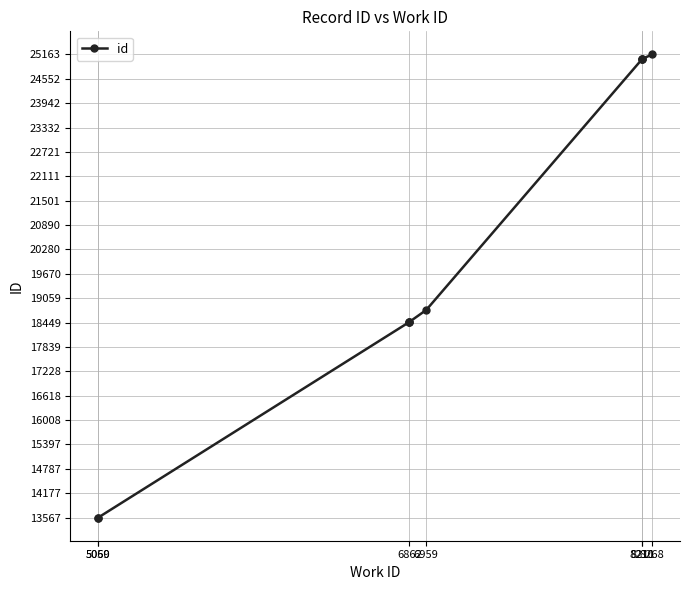

What is the difference between the maximum and minimum values?

11596